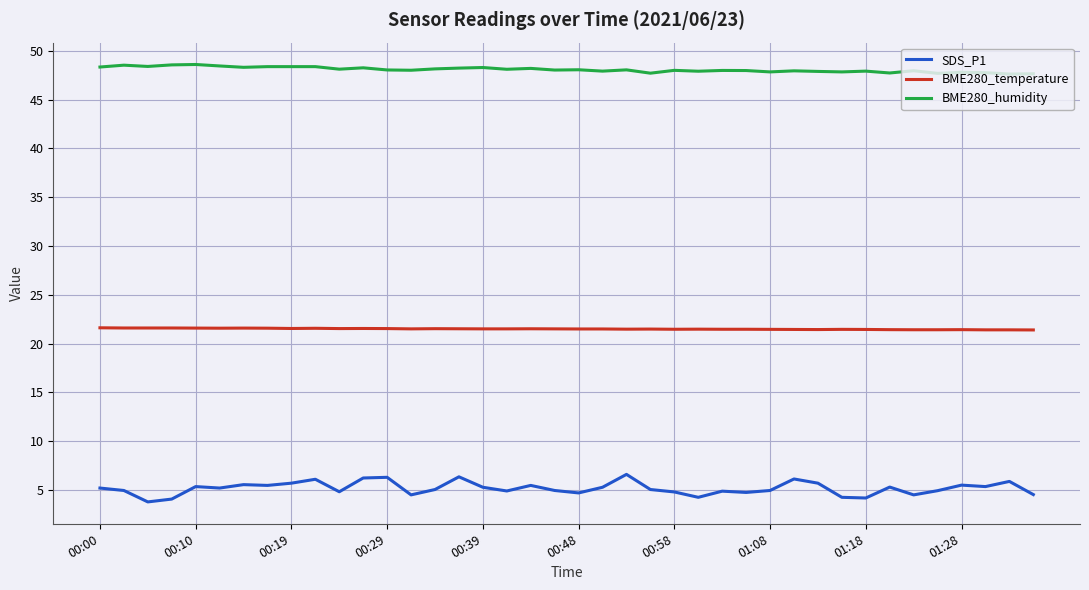

What is the difference between the maximum and minimum values in the SDS_P1 series?

2.8